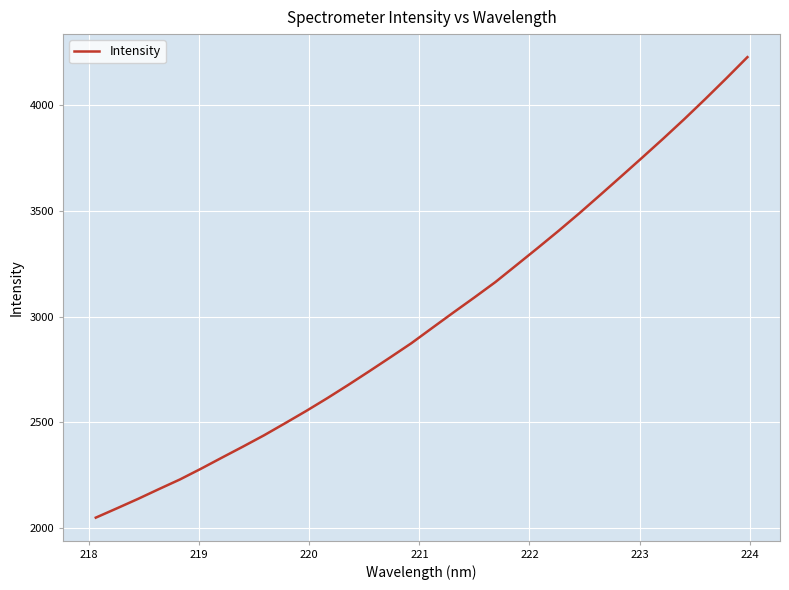

What is the smallest value displayed?

2048.7